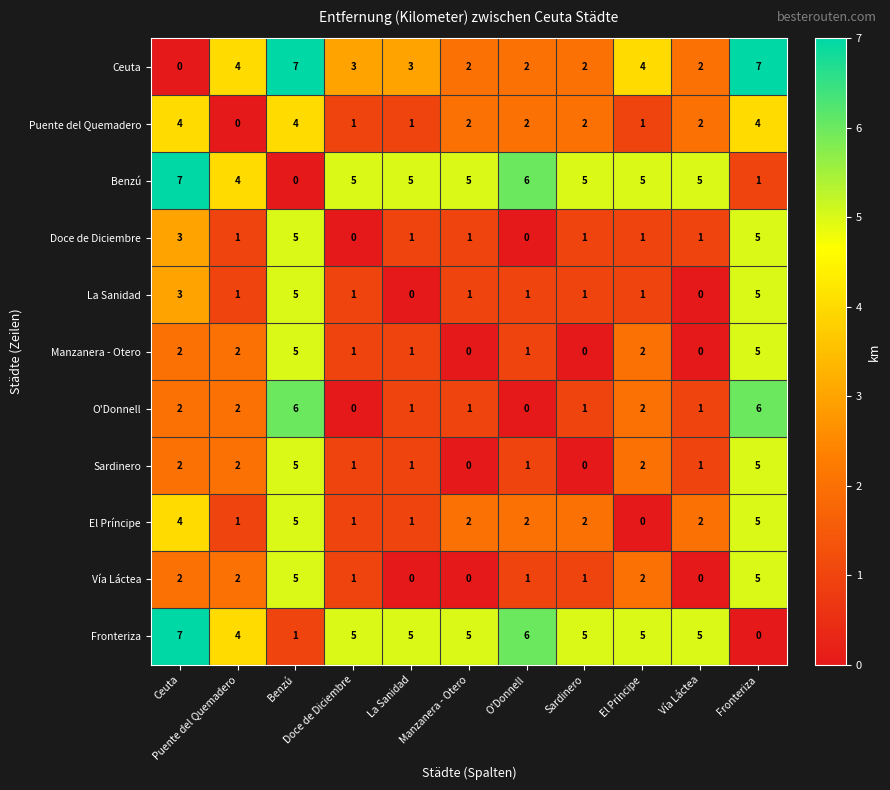

Which series changed the most between Doce de Diciembre and Fronteriza?

O'Donnell